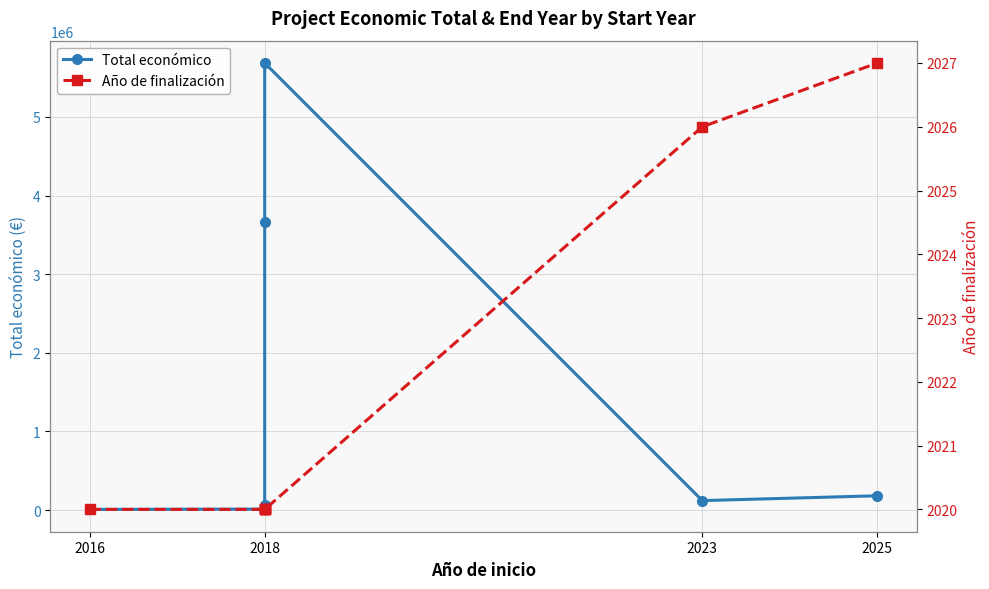

At which label is Año de finalización closest to 2023?

2016